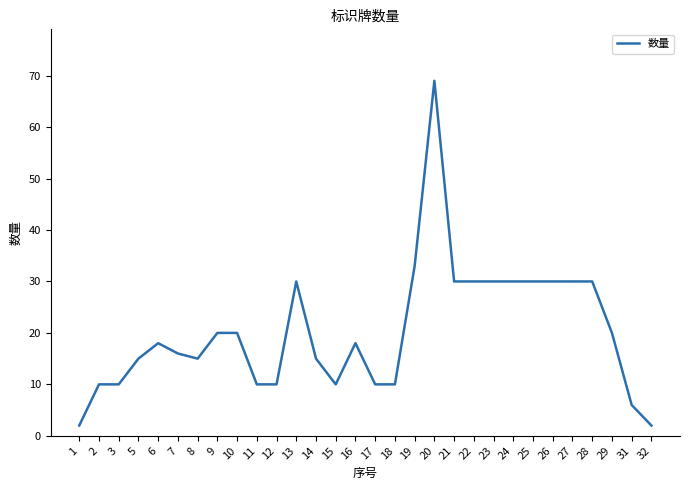

What is the difference between the maximum and minimum values?

67